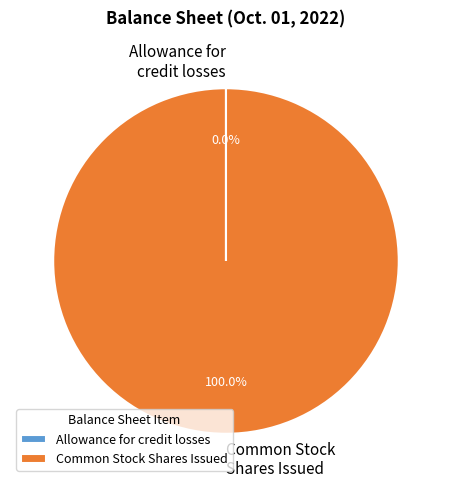

What is the largest slice in the pie chart?

Common Stock Shares Issued